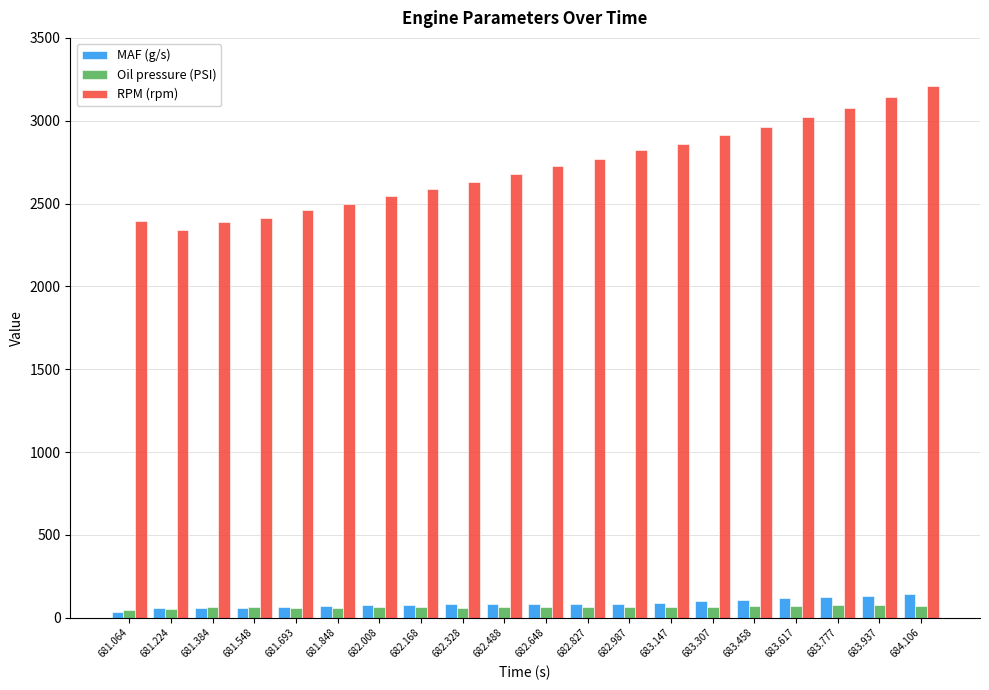

What is the minimum value shown in the chart?

32.1